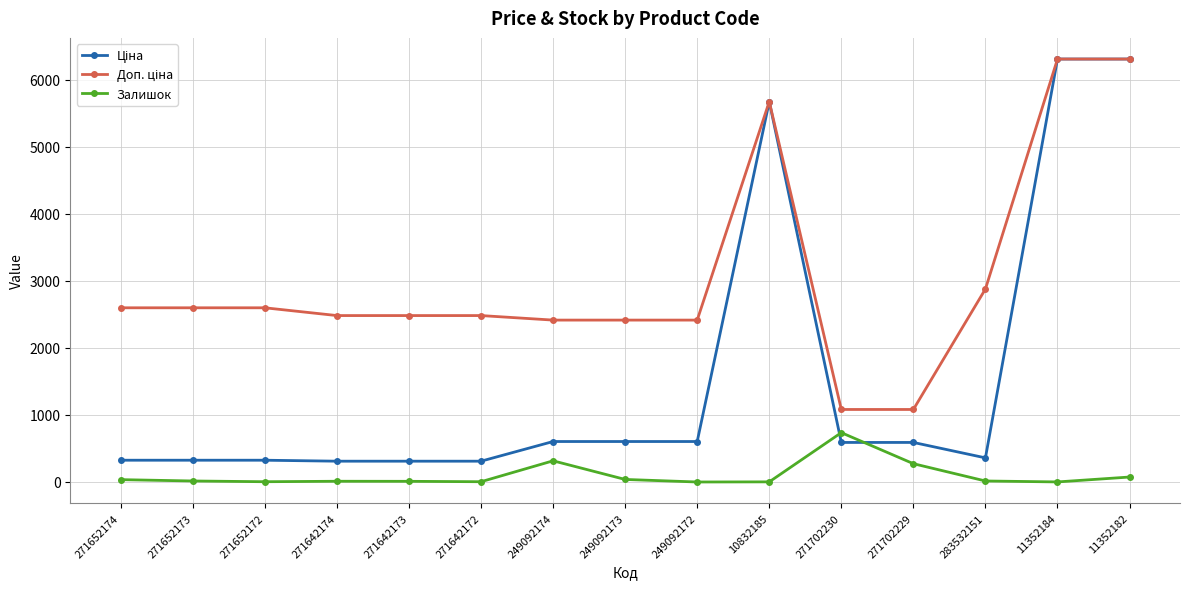

At how many categories does at least one series exceed 1601?

13